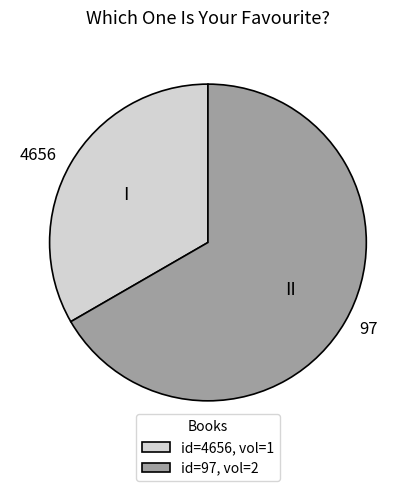

Count the number of slices in the pie.

2